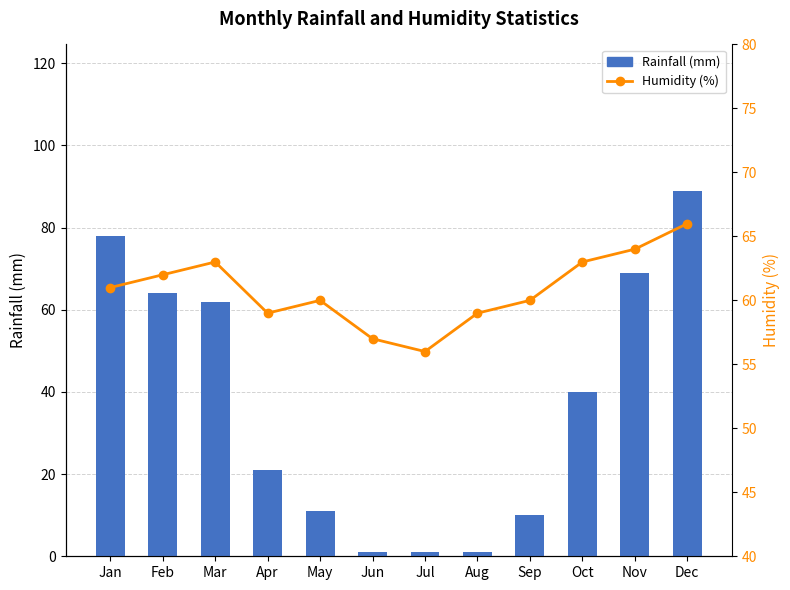

Between Sep and Dec, which is larger?

Dec